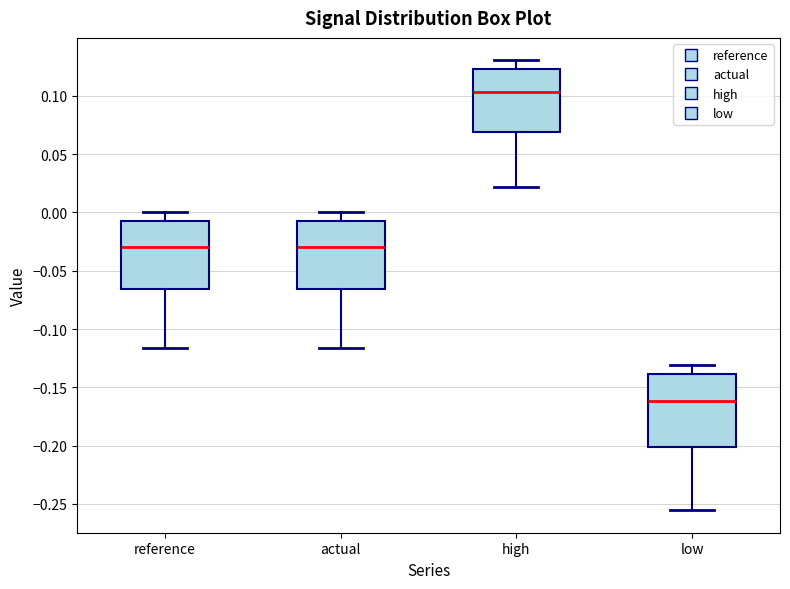

Reading left to right, read every box against the y-axis: the position of its median line, the range the box covers, and the ends of its whiskers. The values are not printed on the chart, so give them approximately, as read against the axis.

reference: median -0.030, box -0.065 to -0.010, whiskers -0.115 to 0.000
actual: median -0.030, box -0.065 to -0.010, whiskers -0.115 to 0.000
high: median 0.105, box 0.070 to 0.125, whiskers 0.020 to 0.130
low: median -0.160, box -0.200 to -0.140, whiskers -0.255 to -0.130